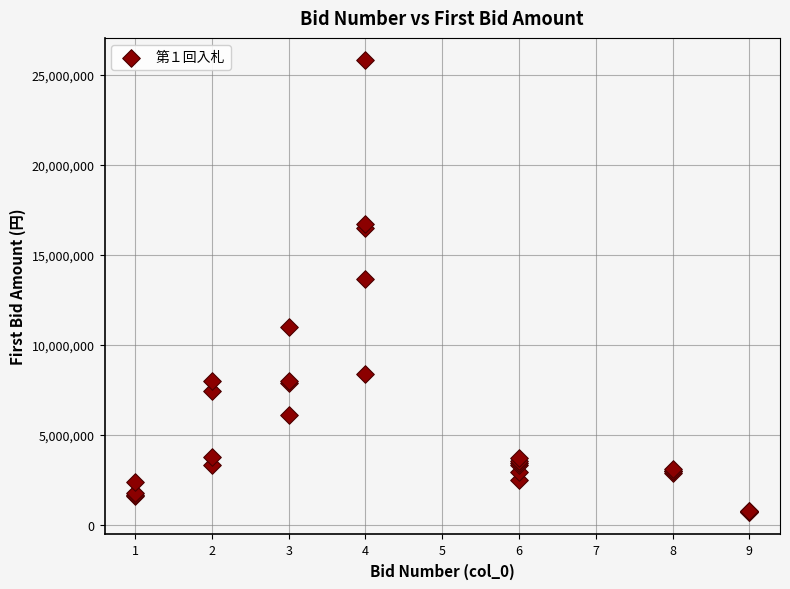

What Y value in the scatter plot is closest to 13260000?

13680000